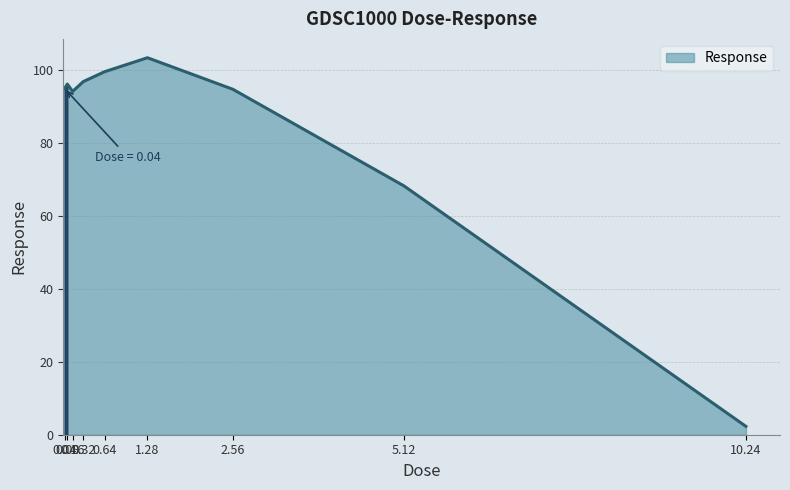

What is the greatest value displayed?

103.3